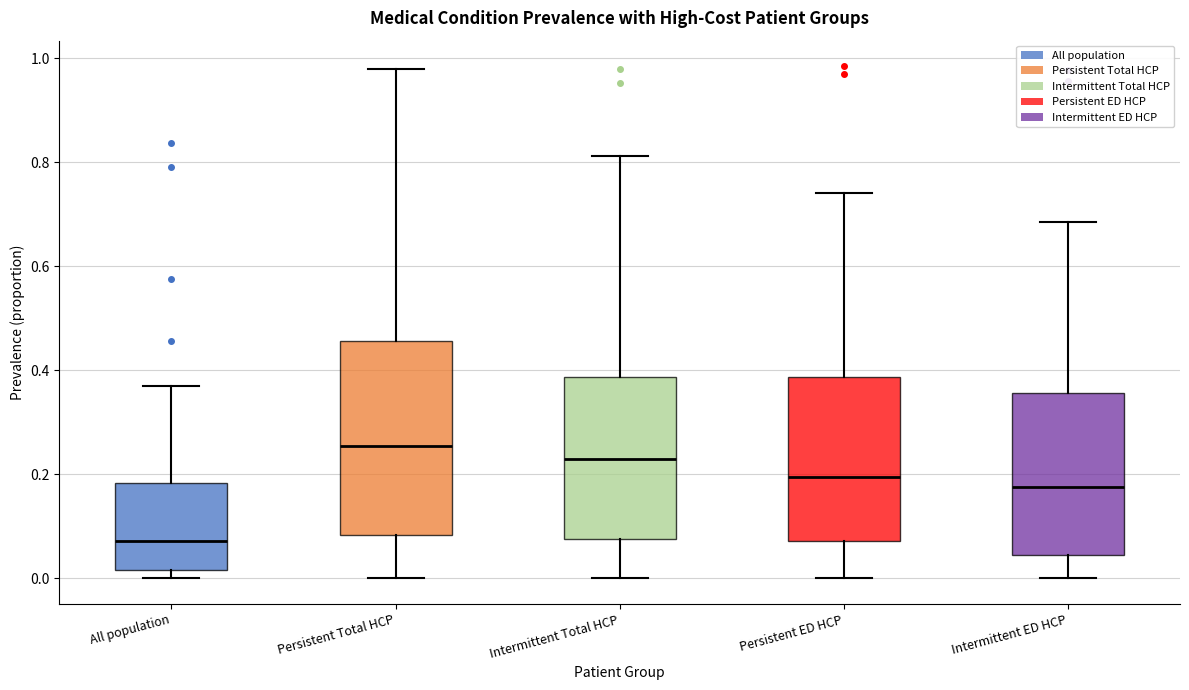

Reading left to right, transcribe this box plot: for each box, give where its median line is, the range the box spans, and where its two whiskers end, as read against the y-axis. The values are not printed on the chart, so give them approximately, as read against the axis.

All population: median 0.08, box 0.02 to 0.18, whiskers 0.00 to 0.38
Persistent Total HCP: median 0.26, box 0.08 to 0.46, whiskers 0.00 to 0.98
Intermittent Total HCP: median 0.22, box 0.08 to 0.38, whiskers 0.00 to 0.82
Persistent ED HCP: median 0.20, box 0.08 to 0.38, whiskers 0.00 to 0.74
Intermittent ED HCP: median 0.18, box 0.04 to 0.36, whiskers 0.00 to 0.68